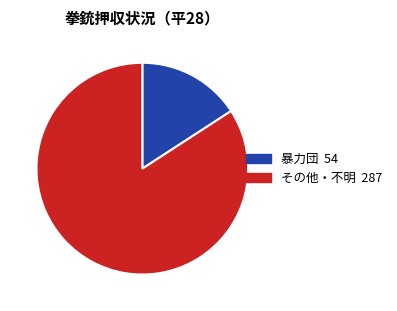

Do その他・不明 and 暴力団 together represent more than half of the pie?

Yes